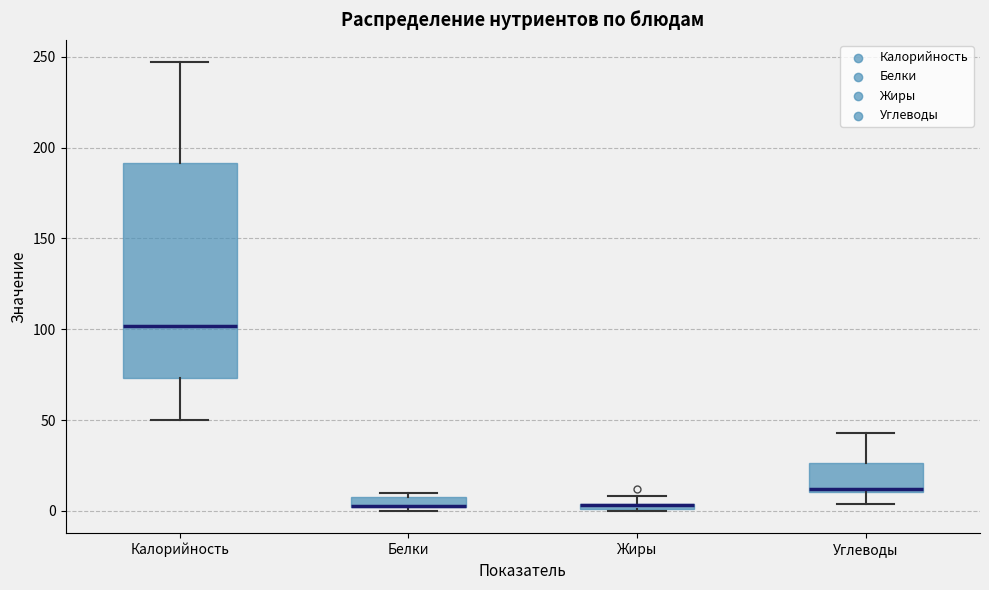

Which box is the tallest, from its lower edge to its upper edge?

Калорийность